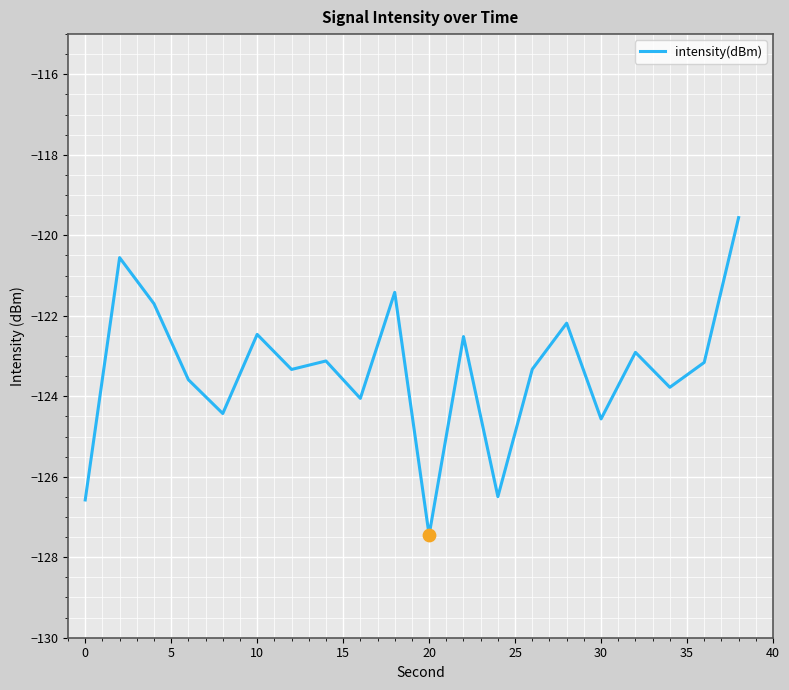

What is the maximum value shown in the chart?

-119.6